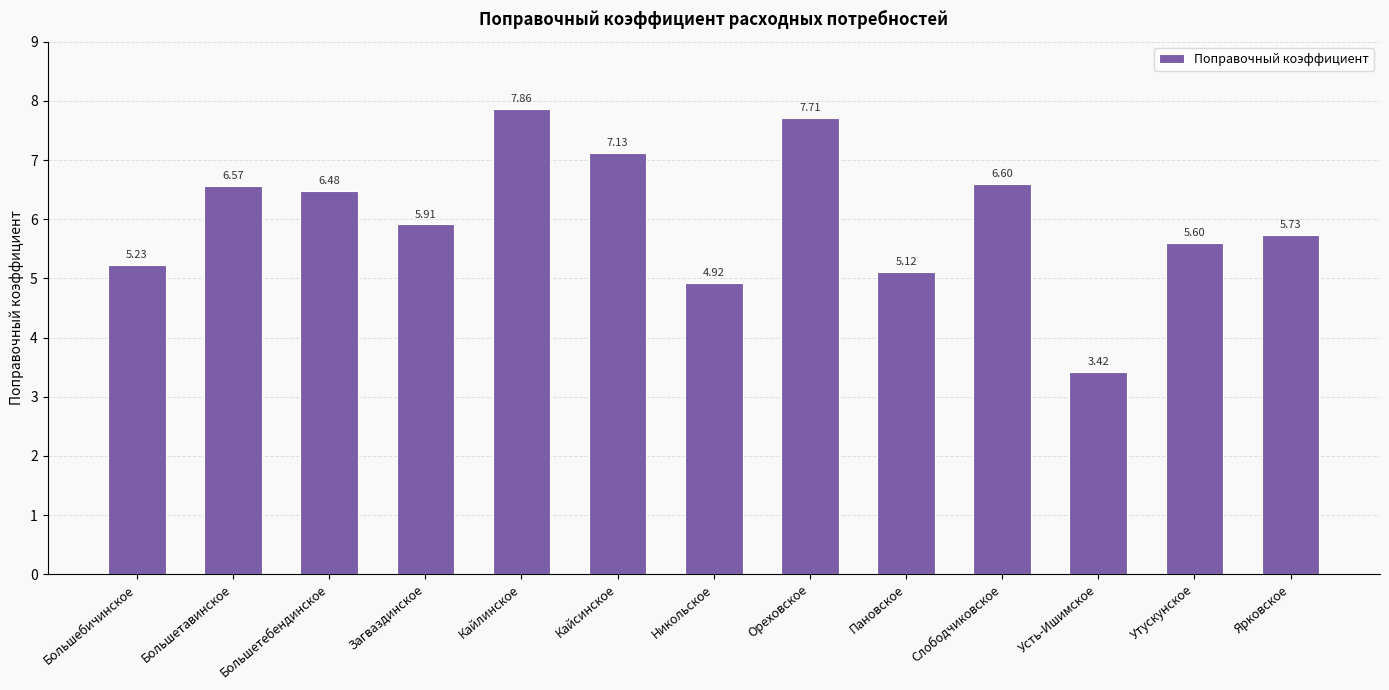

The chart shows a value of 3.1 at Слободчиковское. True or false?

False